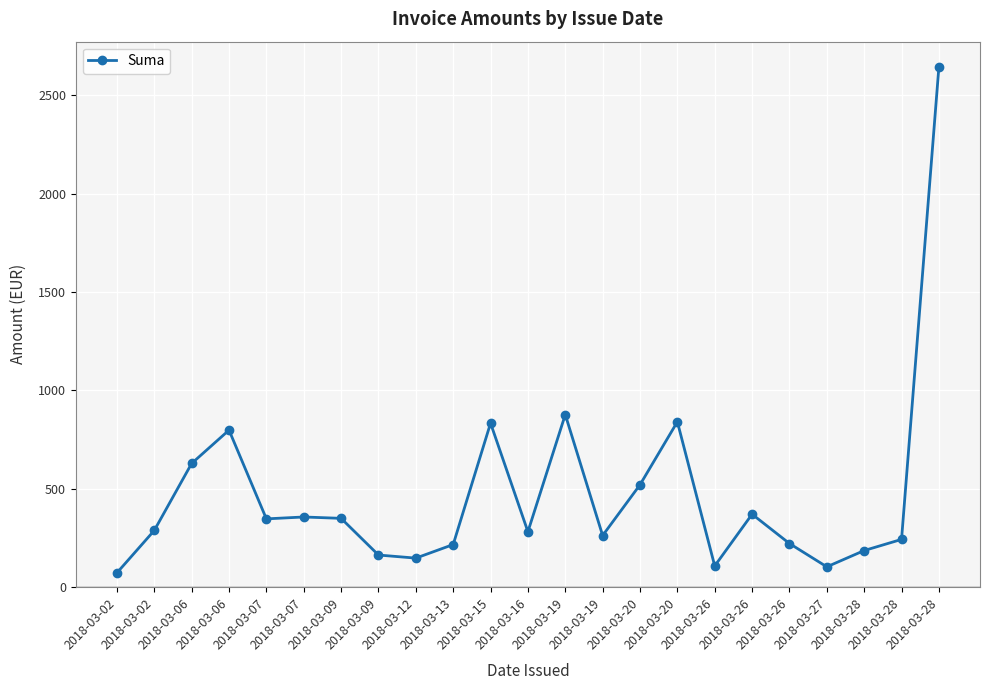

Is it true that the value at 2018-03-02 is 288.6?

True